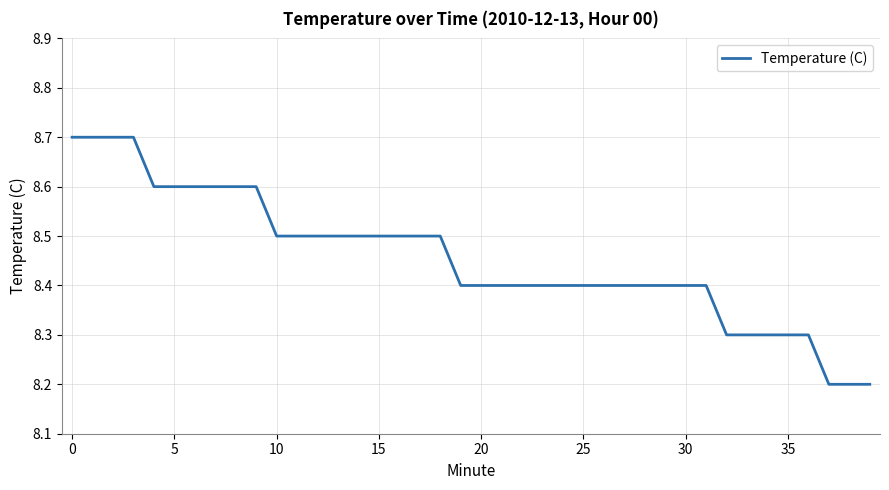

What is the difference between the maximum and minimum values?

0.5